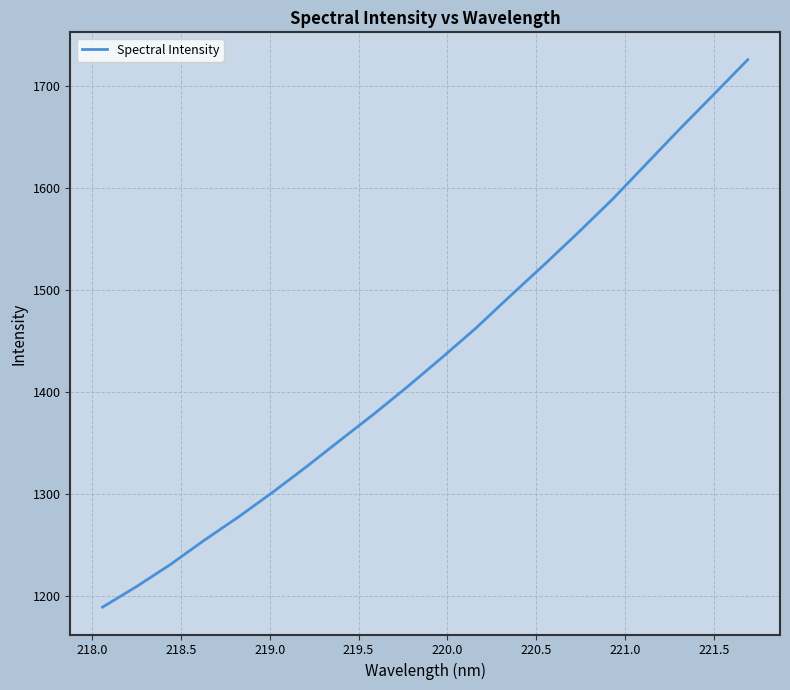

What is the minimum value shown in the chart?

1189.0